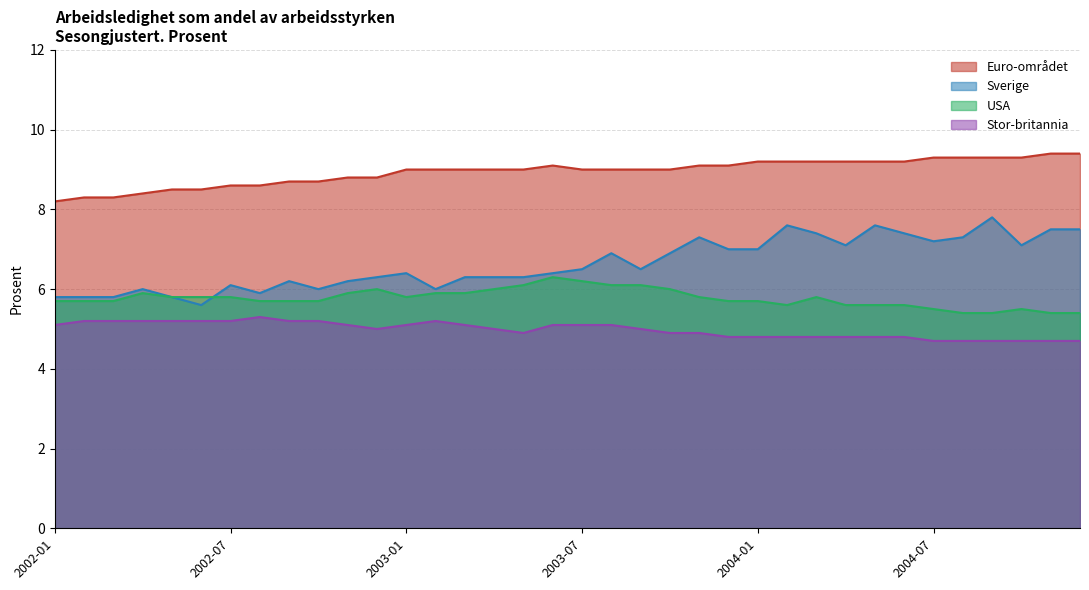

Reading left to right, list all the values displayed in this chart.

Euro-området: 8.2	8.3	8.3	8.4	8.5	8.5	8.6	8.6	8.7	8.7	8.8	8.8	9.0	9.0	9.0	9.0	9.0	9.1	9.0	9.0	9.0	9.0	9.1	9.1	9.2	9.2	9.2	9.2	9.2	9.2	9.3	9.3	9.3	9.3	9.4	9.4
Sverige: 5.8	5.8	5.8	6.0	5.8	5.6	6.1	5.9	6.2	6.0	6.2	6.3	6.4	6.0	6.3	6.3	6.3	6.4	6.5	6.9	6.5	6.9	7.3	7.0	7.0	7.6	7.4	7.1	7.6	7.4	7.2	7.3	7.8	7.1	7.5	7.5
USA: 5.7	5.7	5.7	5.9	5.8	5.8	5.8	5.7	5.7	5.7	5.9	6.0	5.8	5.9	5.9	6.0	6.1	6.3	6.2	6.1	6.1	6.0	5.8	5.7	5.7	5.6	5.8	5.6	5.6	5.6	5.5	5.4	5.4	5.5	5.4	5.4
Stor-britannia: 5.1	5.2	5.2	5.2	5.2	5.2	5.2	5.3	5.2	5.2	5.1	5.0	5.1	5.2	5.1	5.0	4.9	5.1	5.1	5.1	5.0	4.9	4.9	4.8	4.8	4.8	4.8	4.8	4.8	4.8	4.7	4.7	4.7	4.7	4.7	4.7